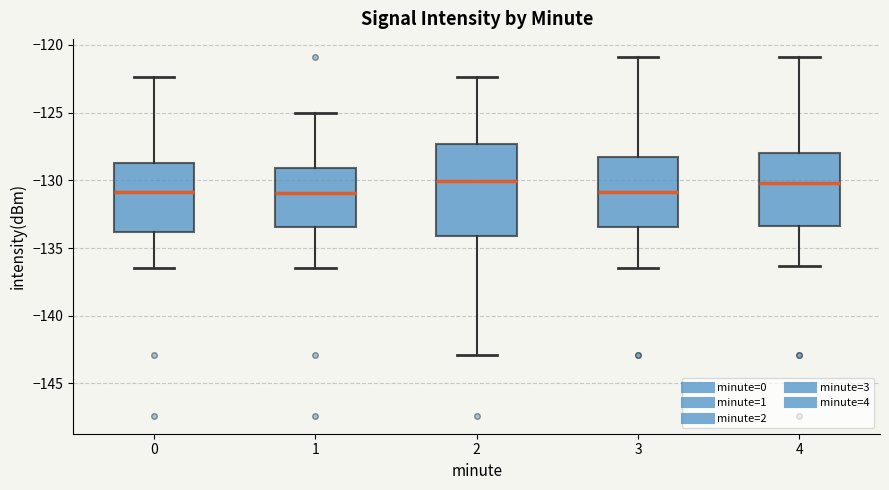

Reading left to right, transcribe this box plot: for each box, give where its median line is, the range the box spans, and where its two whiskers end, as read against the y-axis. The values are not printed on the chart, so give them approximately, as read against the axis.

0: median -131.0, box -134.0 to -128.5, whiskers -136.5 to -122.5
1: median -131.0, box -133.5 to -129.0, whiskers -136.5 to -125.0
2: median -130.0, box -134.0 to -127.5, whiskers -143.0 to -122.5
3: median -131.0, box -133.5 to -128.5, whiskers -136.5 to -121.0
4: median -130.0, box -133.5 to -128.0, whiskers -136.5 to -121.0